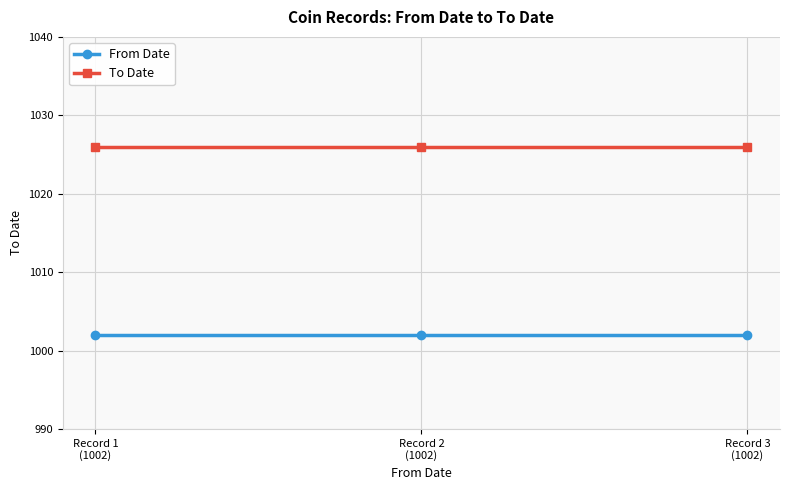

What is the total value across all series at Record 2
(1002)?

2028